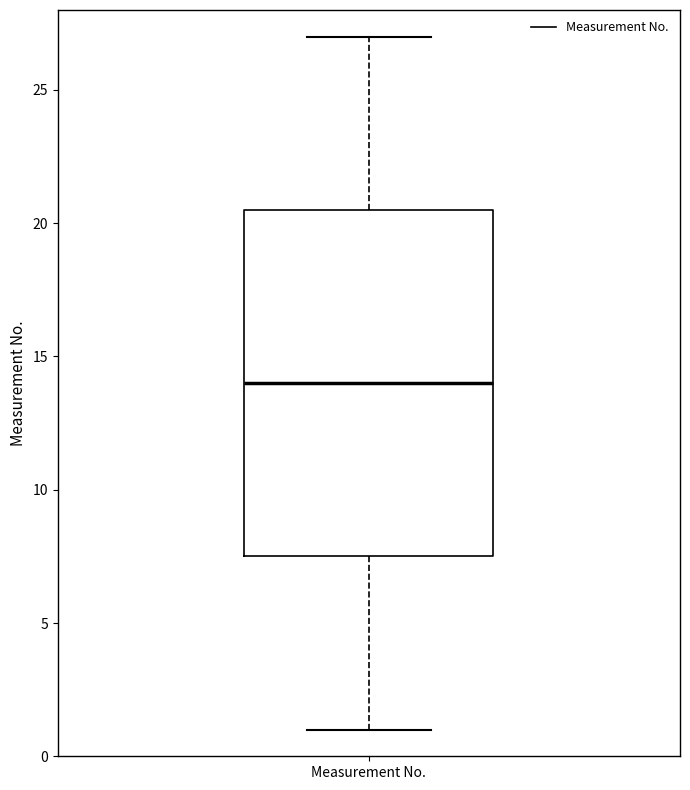

Read this box plot against the y-axis: the position of the median line, the range covered by the box, and the ends of both whiskers. The values are not printed on the chart, so give them approximately, as read against the axis.

median 14.0, box 7.5 to 20.5, whiskers 1.0 to 27.0